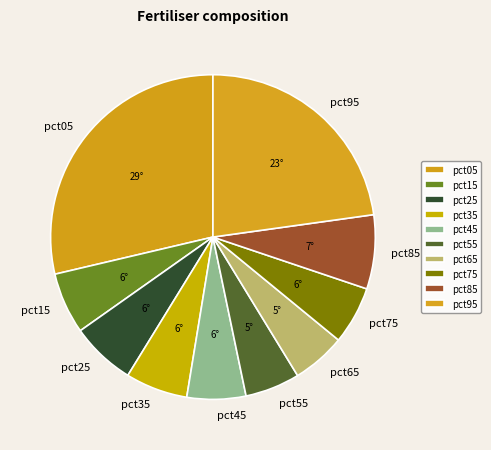

What is the largest slice in the pie chart?

pct05